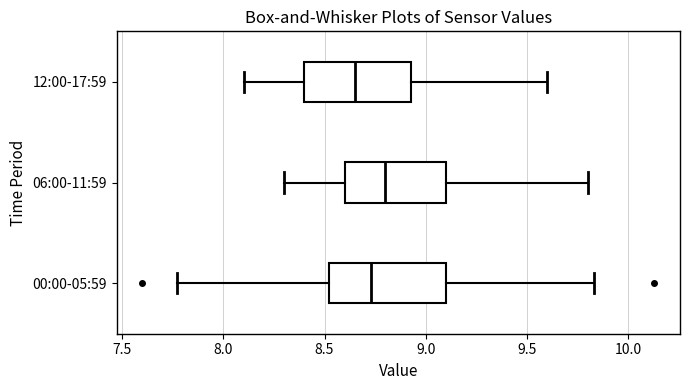

Reading bottom to top, transcribe this box plot: for each box, give where its median line is, the range the box spans, and where its two whiskers end, as read against the x-axis. The values are not printed on the chart, so give them approximately, as read against the axis.

00:00-05:59: median 8.75, box 8.50 to 9.10, whiskers 7.75 to 9.85
06:00-11:59: median 8.80, box 8.60 to 9.10, whiskers 8.30 to 9.80
12:00-17:59: median 8.65, box 8.40 to 8.95, whiskers 8.10 to 9.60